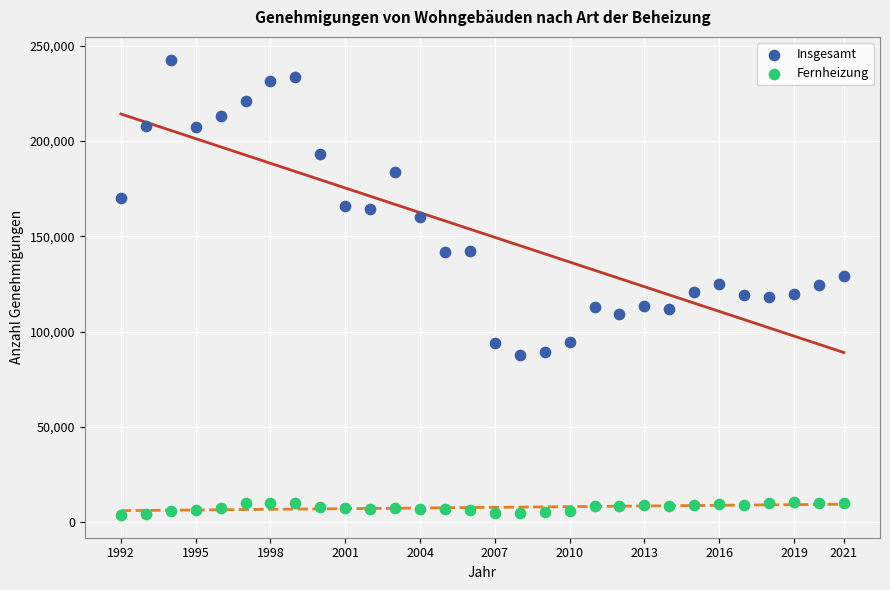

Across all data points, what is the range of X values (max minus min)?

29